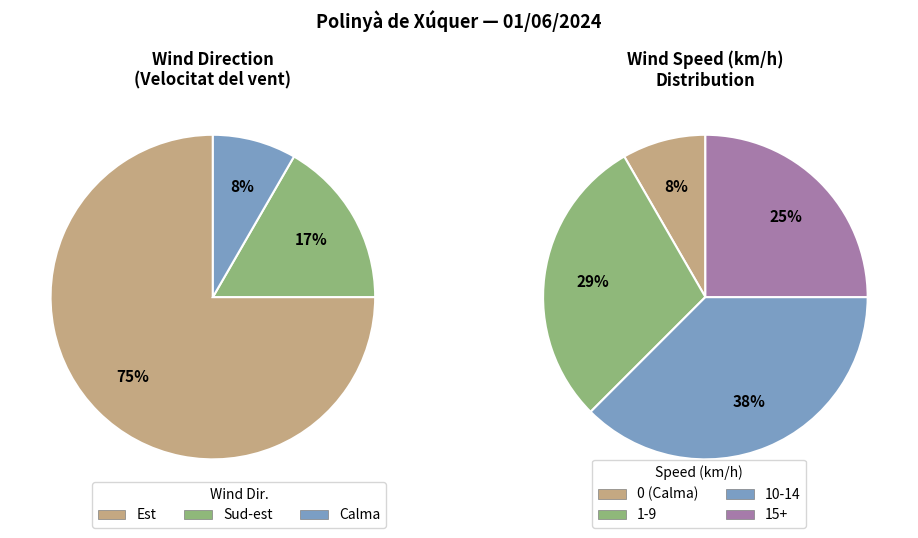

How many segments does this pie chart have?

3